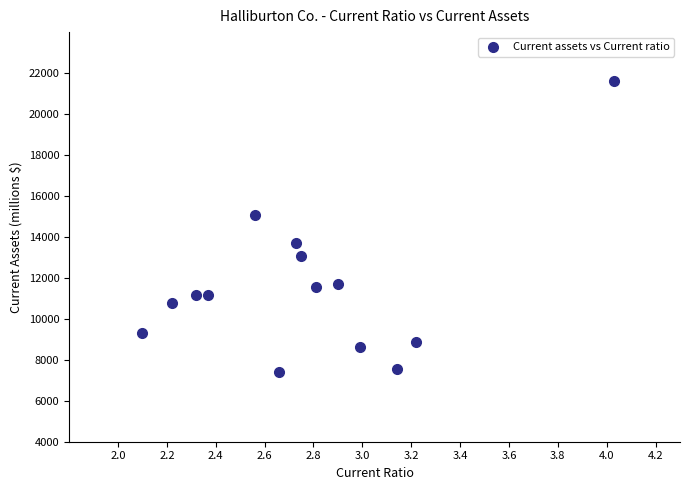

What Y value in the scatter plot is closest to 14510?

15068